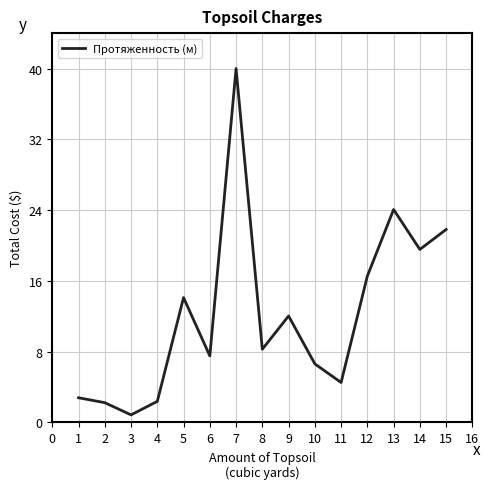

Is it true that the value at 13 is 24.1?

True